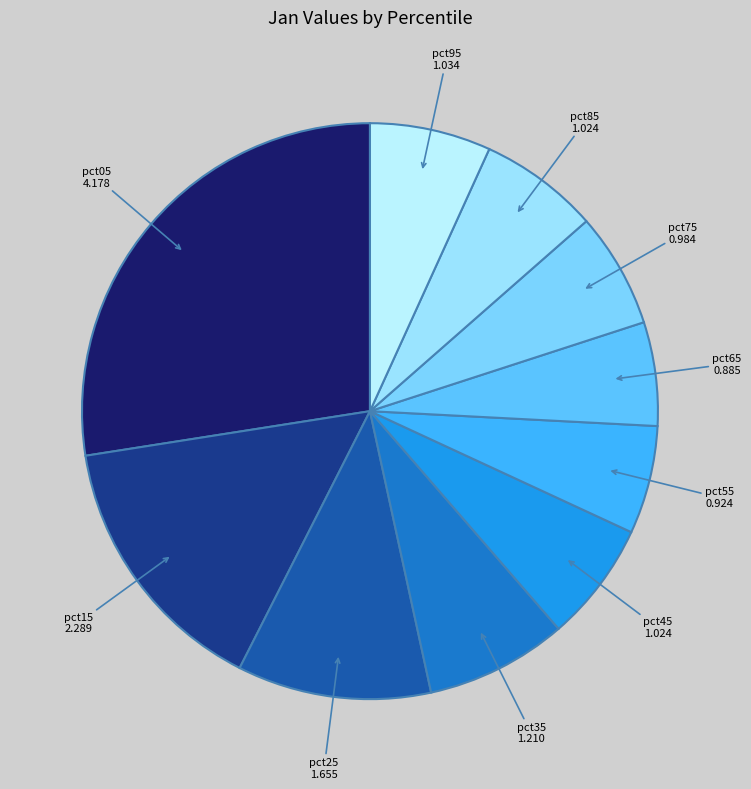

Count the number of slices in the pie.

10